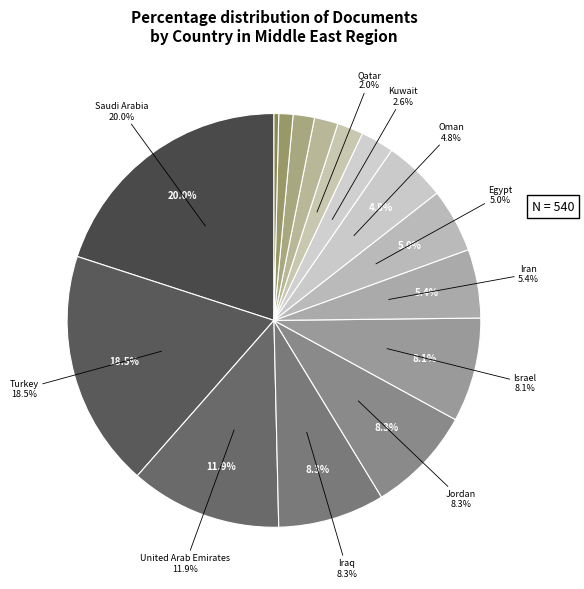

Count the number of slices in the pie.

15